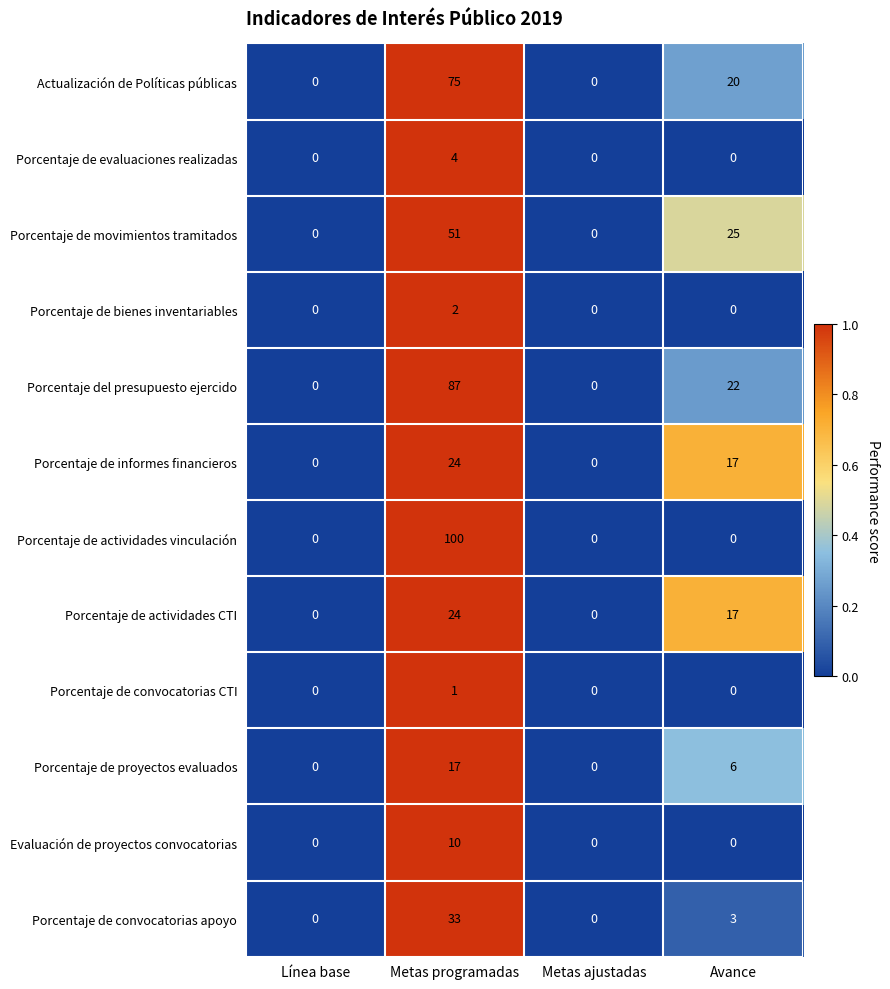

True or false: Porcentaje de convocatorias CTI has a value of 1 at Metas programadas.

True